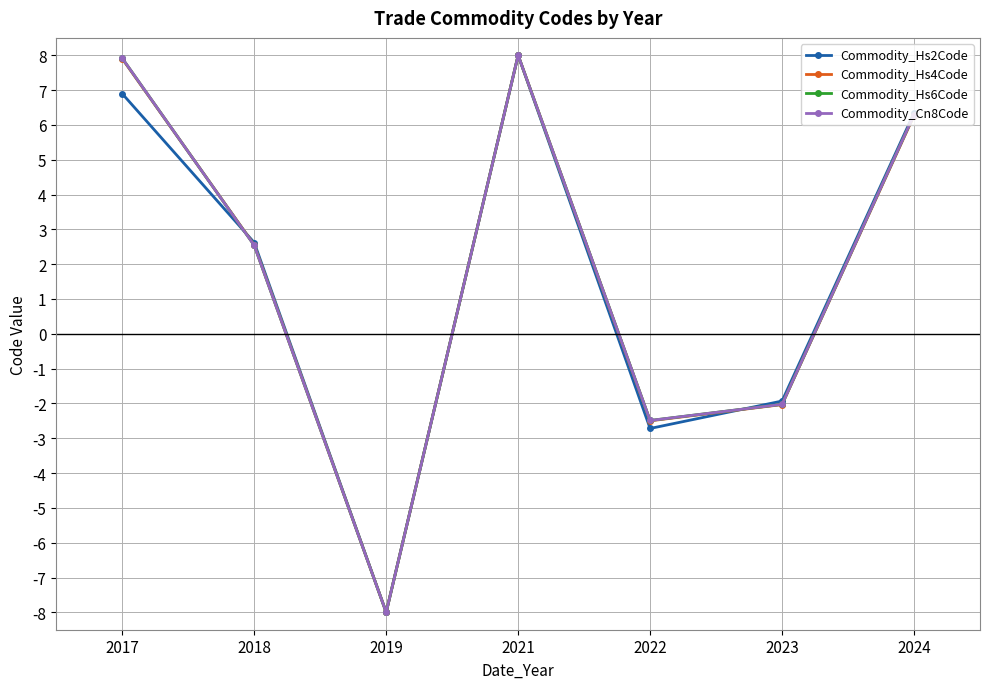

What is the highest value of the Commodity_Cn8Code series?

8.0